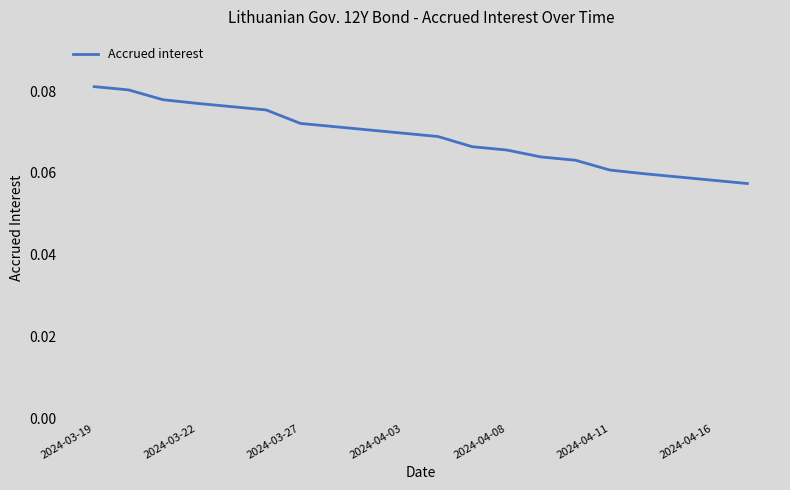

What is the label of the 18th point from the right?

2024-03-27